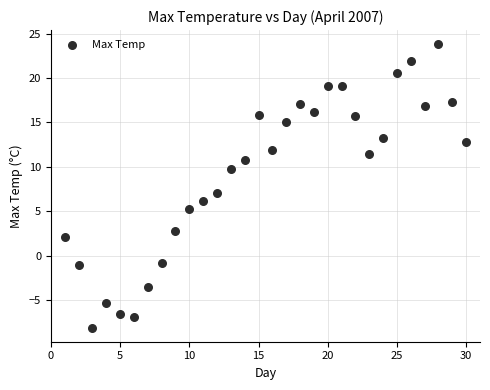

What is the range of Y values (max minus min)?

31.9